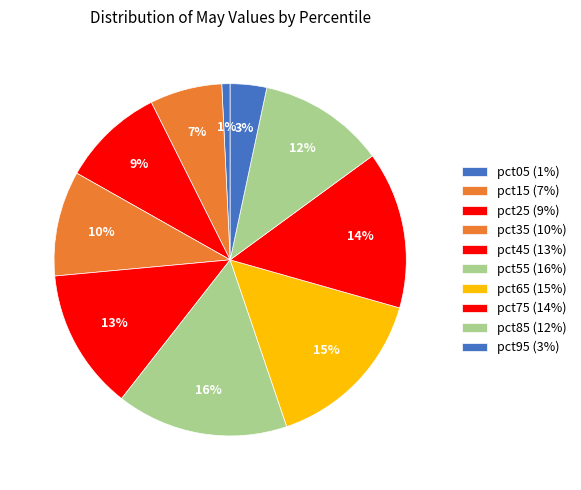

To the nearest percent, what portion does pct35 represent?

10%